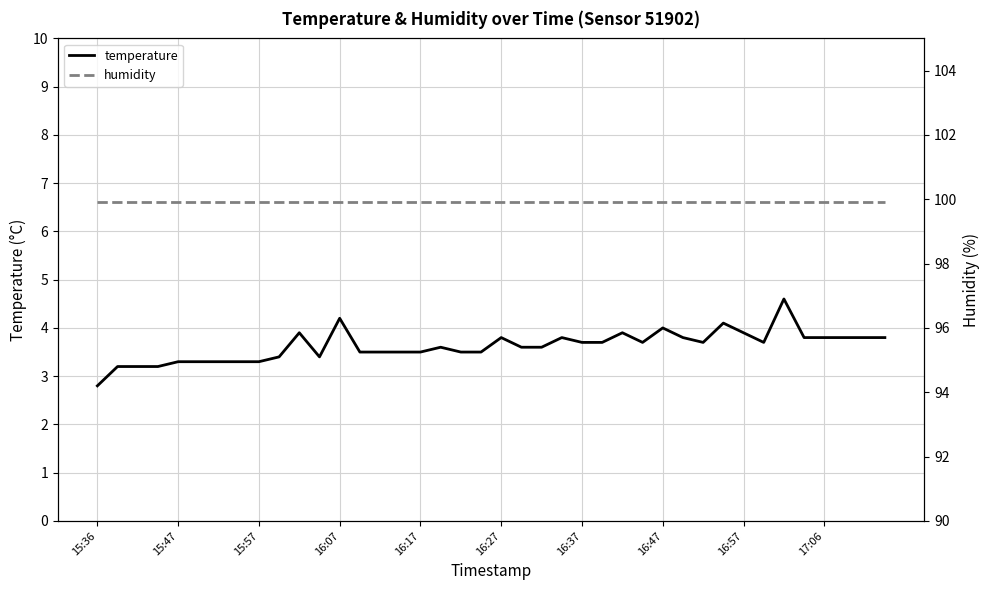

What is the average value of the humidity series?

99.9